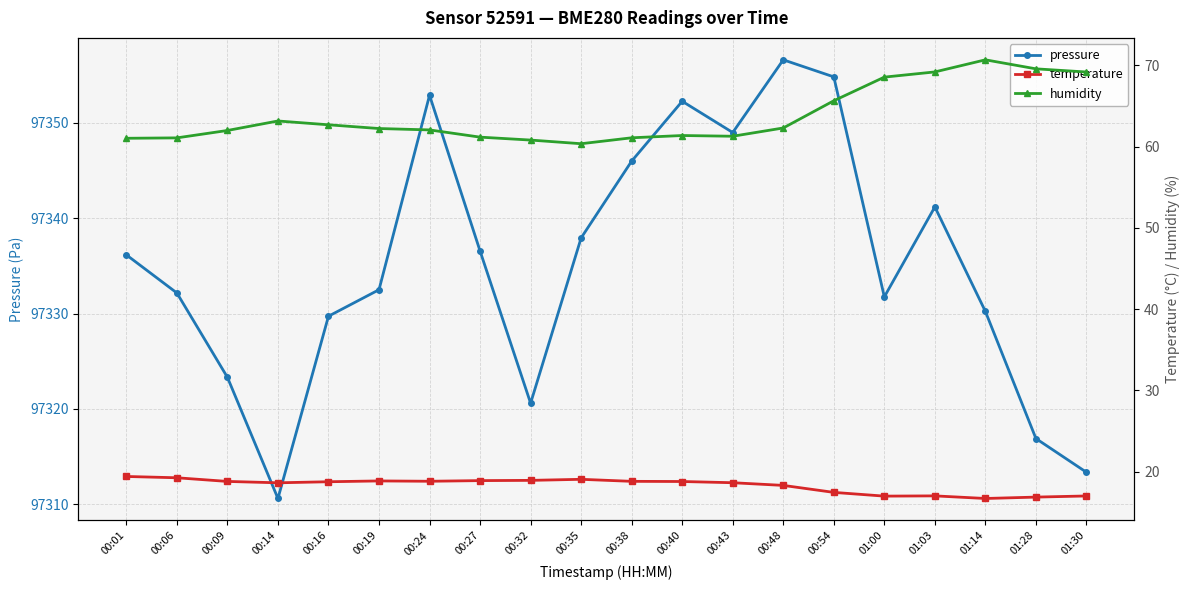

At which label is humidity closest to 65?

00:54